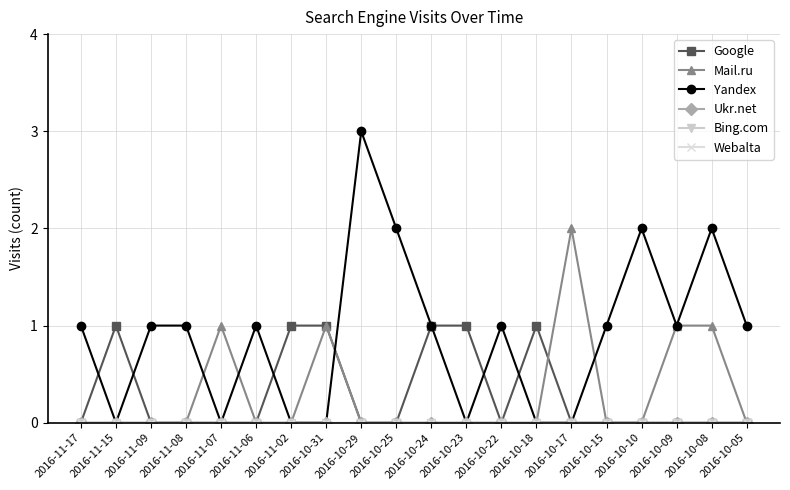

True or false: Mail.ru and Webalta cross at least once.

False